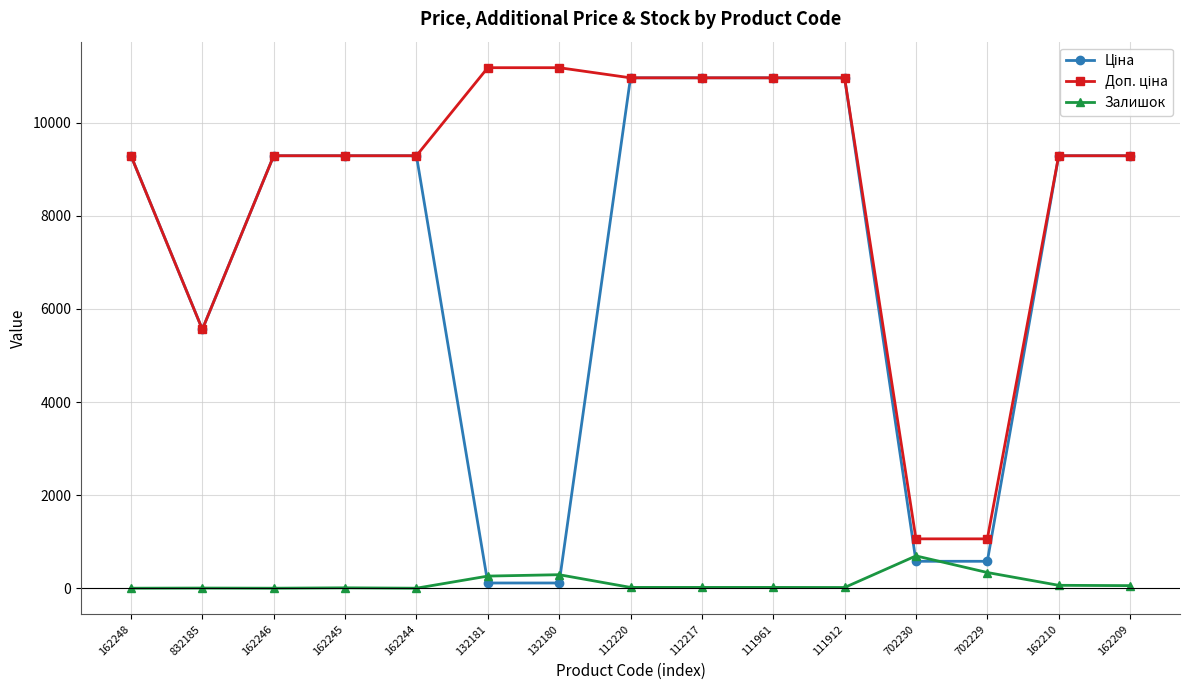

What is the difference between the highest and lowest values at 162248?

9290.5